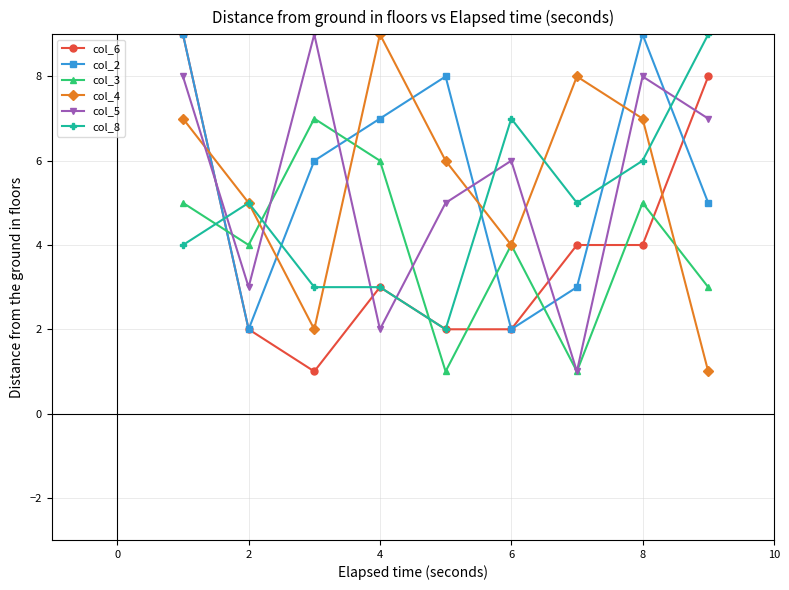

What is the greatest value displayed?

9